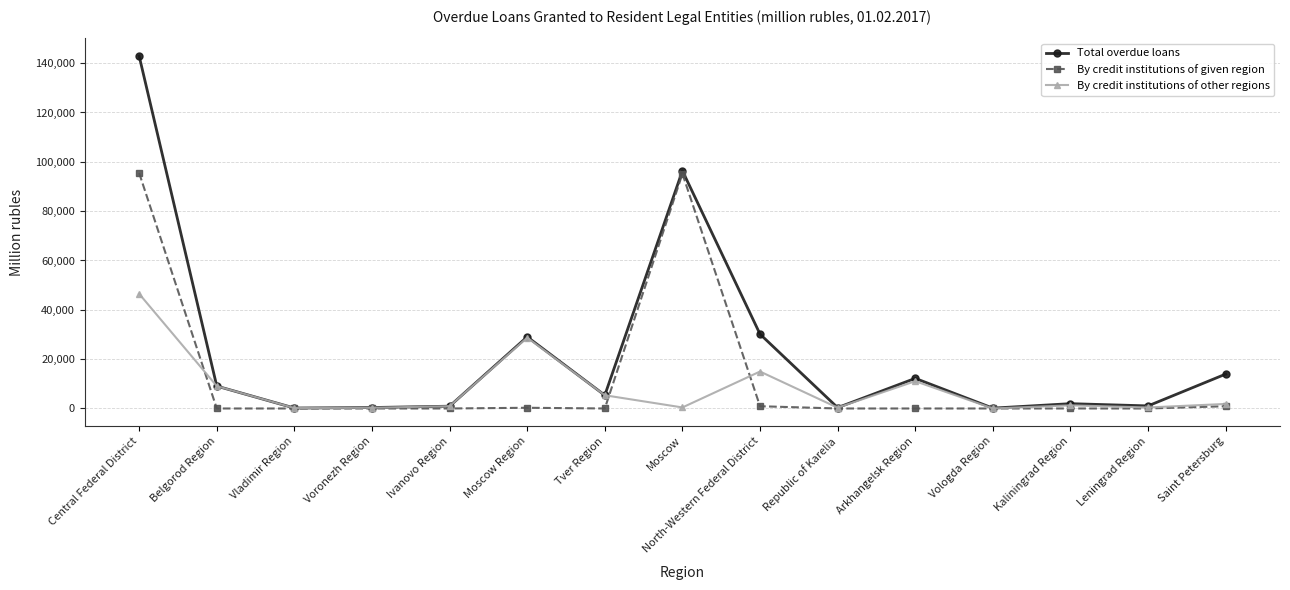

What position from the right is Moscow Region?

10